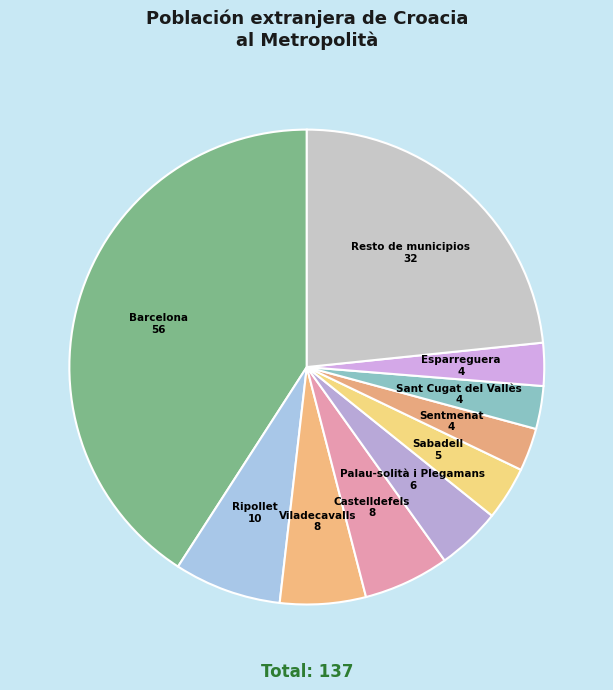

What is the largest slice in the pie chart?

Barcelona